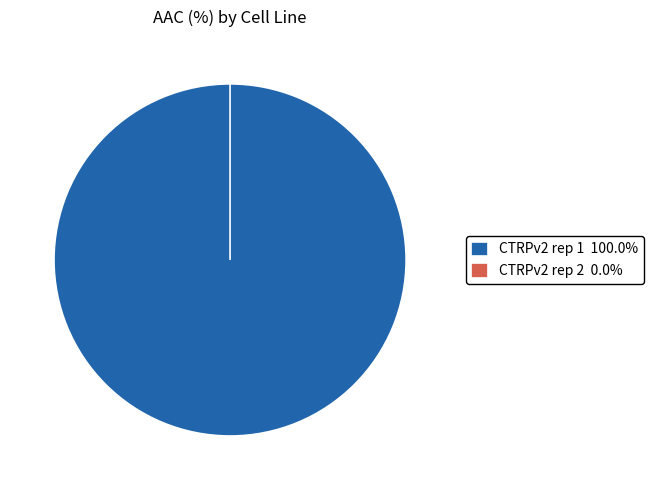

Is the sum of CTRPv2 rep 1 and CTRPv2 rep 2 greater than half?

Yes